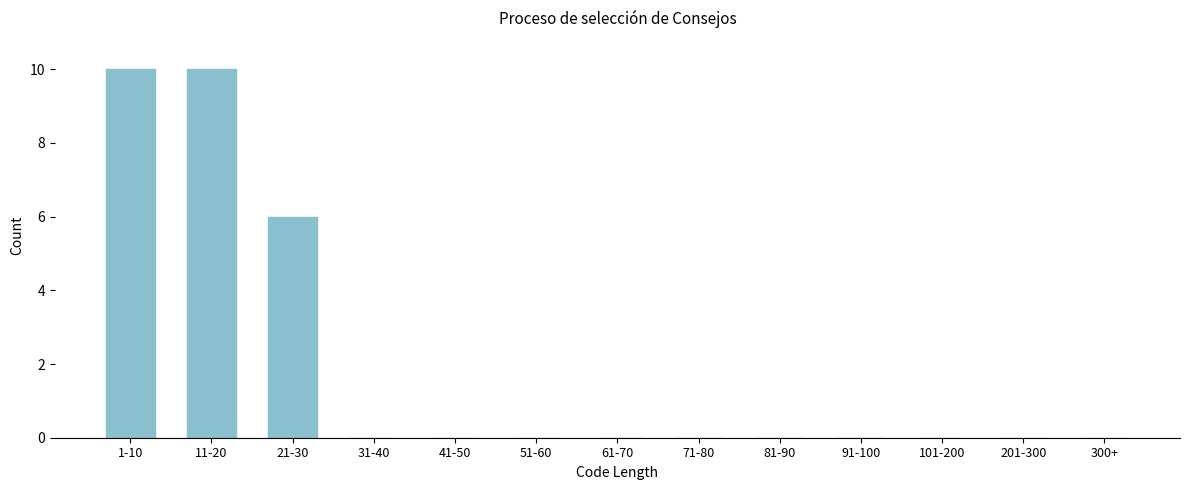

Reading right to left, what are all the values shown in this chart?

300+=0	201-300=0	101-200=0	91-100=0	81-90=0	71-80=0	61-70=0	51-60=0	41-50=0	31-40=0	21-30=6	11-20=10	1-10=10